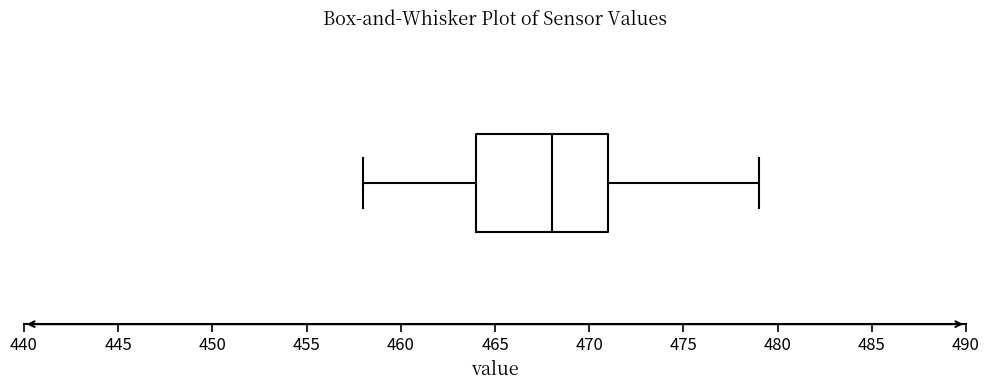

Where does the left whisker of the box end on the x-axis? The values are not printed on the chart, so give them approximately, as read against the axis.

458